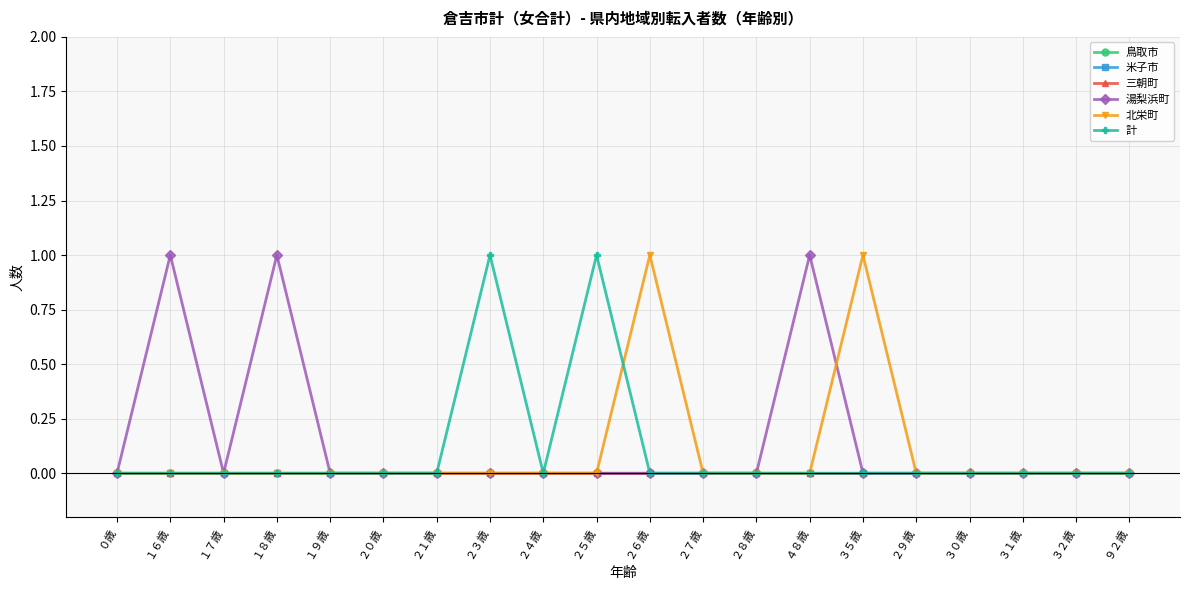

True or false: 鳥取市 and 米子市 intersect in this chart.

False